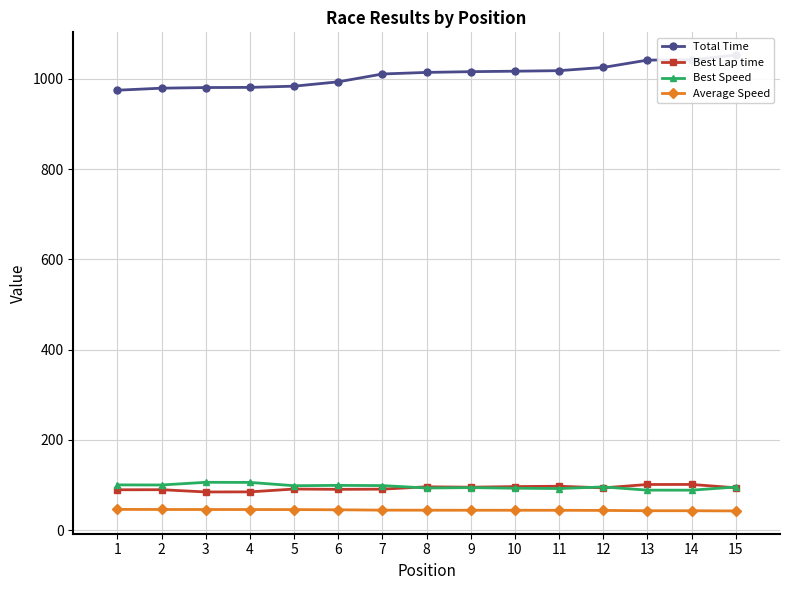

At which category is the sum across all series the highest?

15